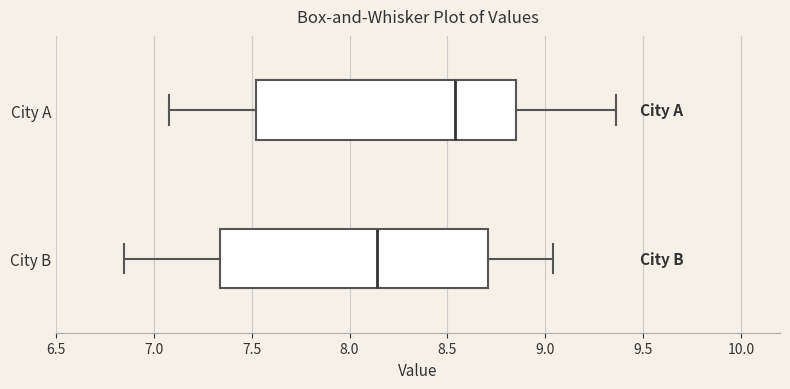

Where does the median line of the box for City B sit on the x-axis? The values are not printed on the chart, so give them approximately, as read against the axis.

8.15